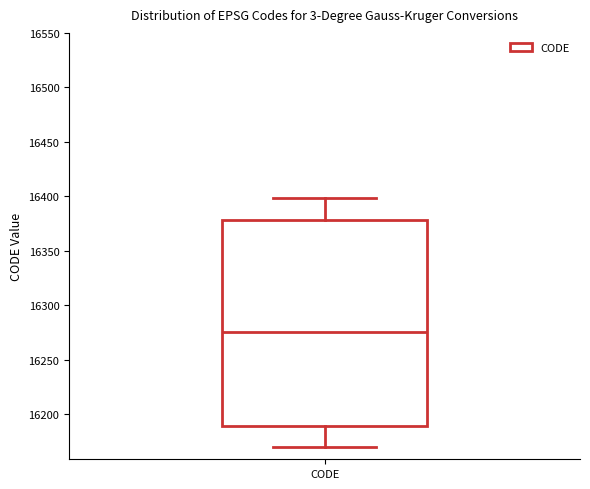

Where is the lower edge of the box for CODE on the y-axis? The values are not printed on the chart, so give them approximately, as read against the axis.

16190